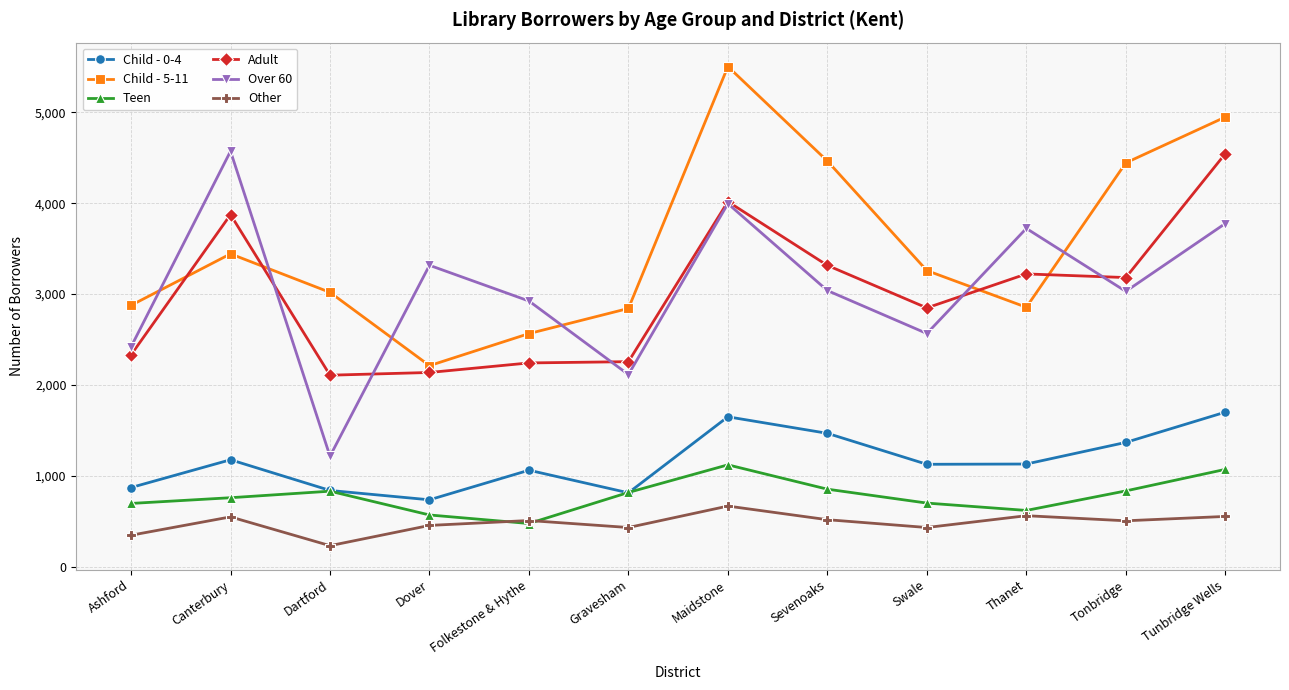

What is the highest value of the Adult series?

4546